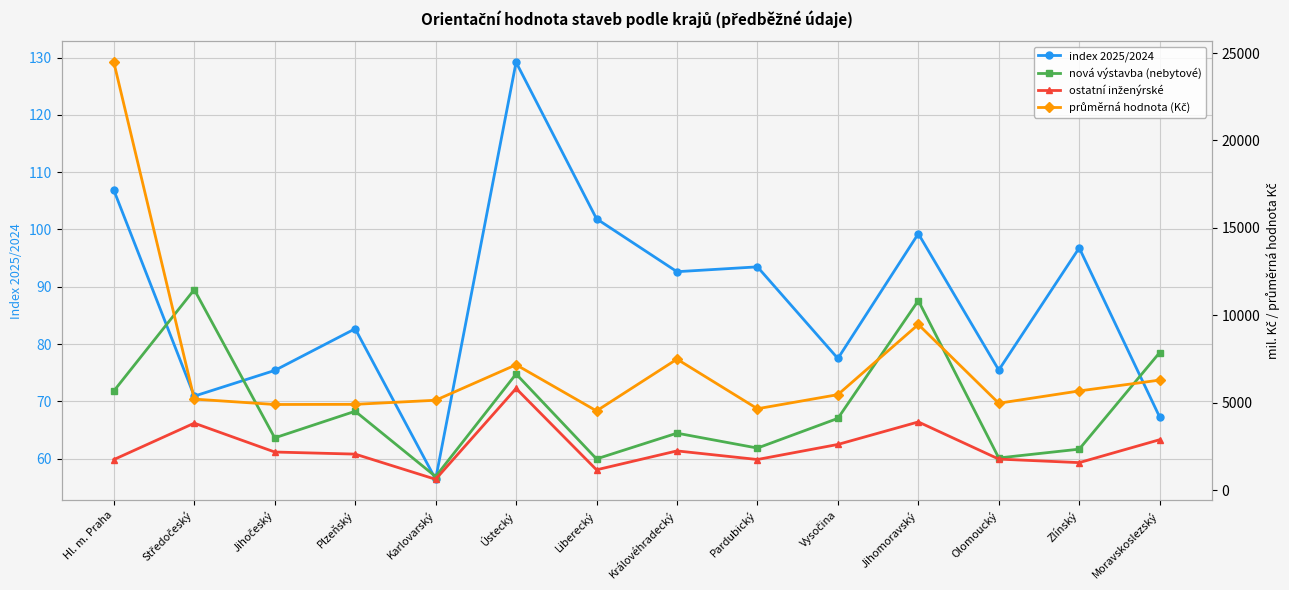

What is the label of the 9th point from the right?

Ústecký